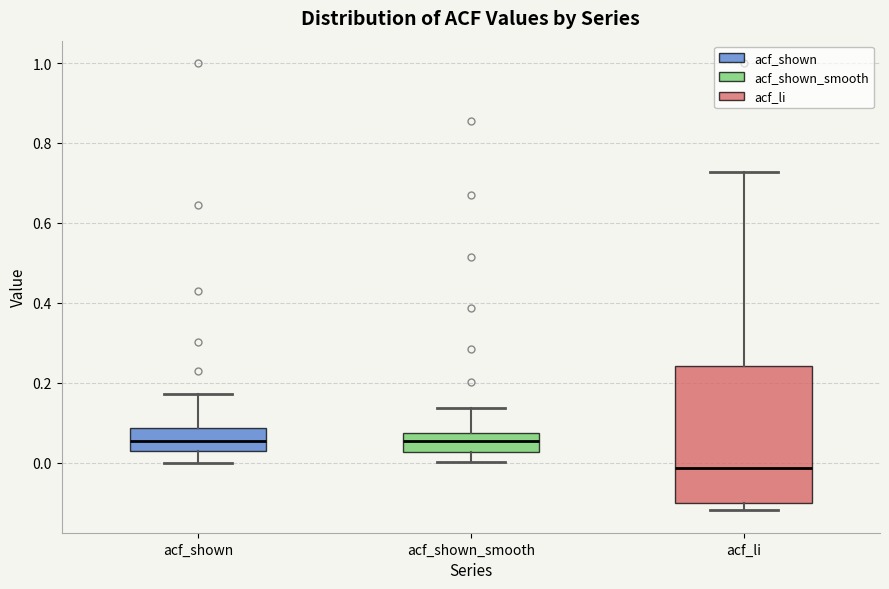

Where does the upper whisker of the box for acf_li end on the y-axis? The values are not printed on the chart, so give them approximately, as read against the axis.

0.72